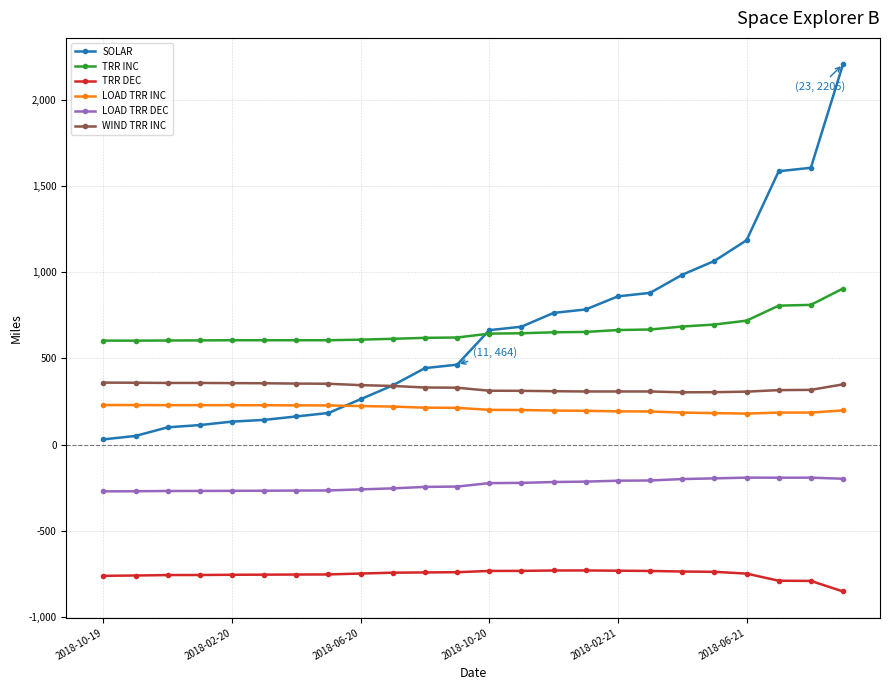

Which series has the widest spread of values?

SOLAR